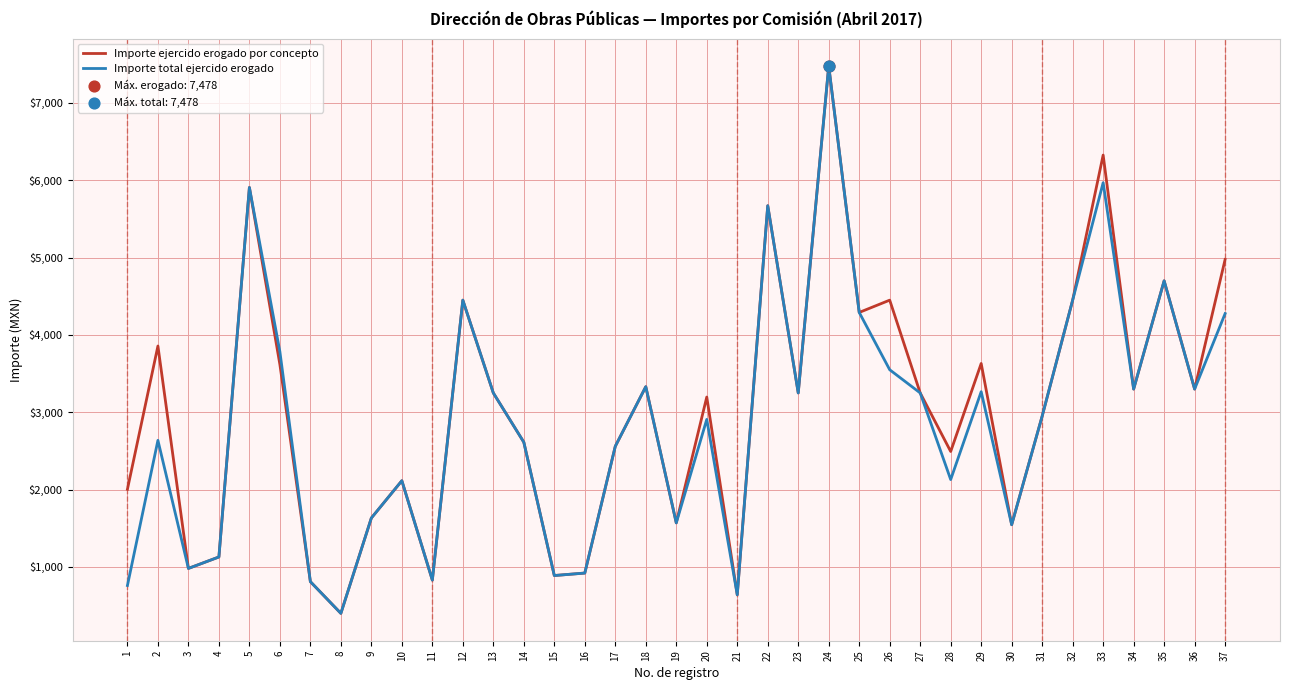

What is the maximum value shown in the chart?

7478